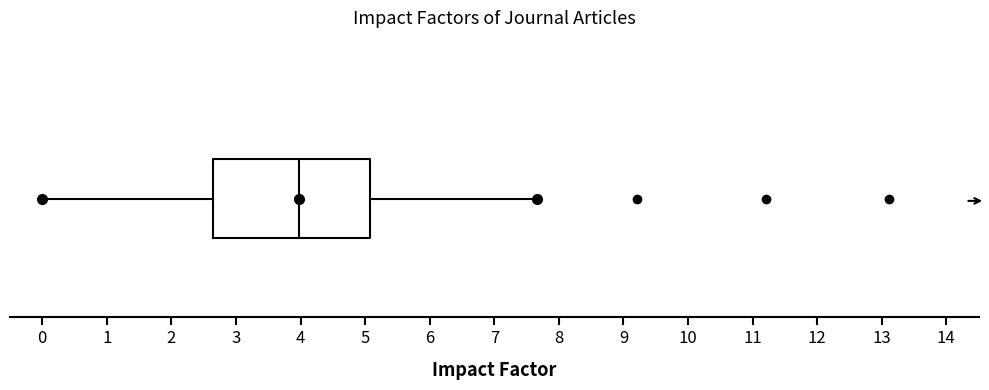

Read this box plot against the x-axis: the position of the median line, the range covered by the box, and the ends of both whiskers. The values are not printed on the chart, so give them approximately, as read against the axis.

median 4.0, box 2.6 to 5.1, whiskers 0.0 to 7.7